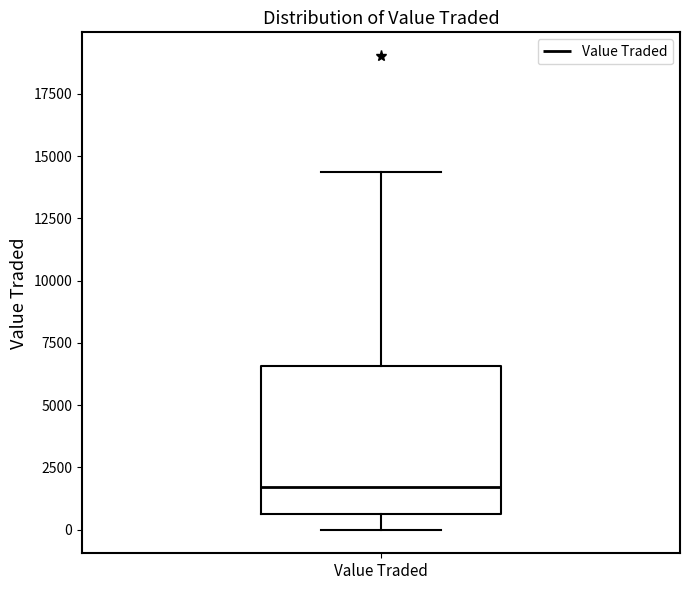

Read this box plot against the y-axis: the position of the median line, the range covered by the box, and the ends of both whiskers. The values are not printed on the chart, so give them approximately, as read against the axis.

median 1500, box 500 to 6500, whiskers 0 to 14500